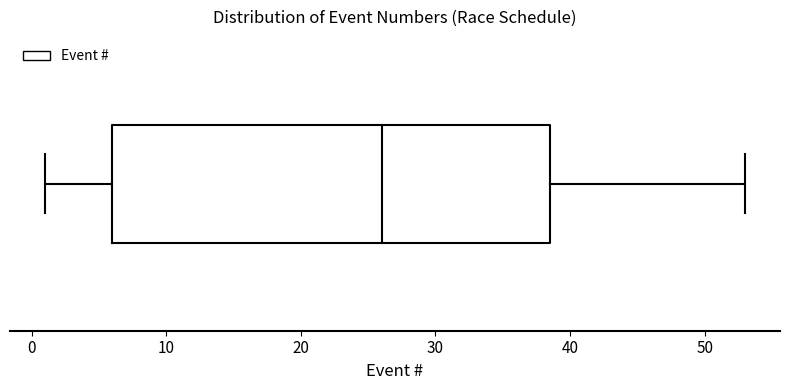

Transcribe this box plot: give where the median line is, the range the box spans, and where the two whiskers end, as read against the x-axis. The values are not printed on the chart, so give them approximately, as read against the axis.

median 26, box 6 to 39, whiskers 1 to 53